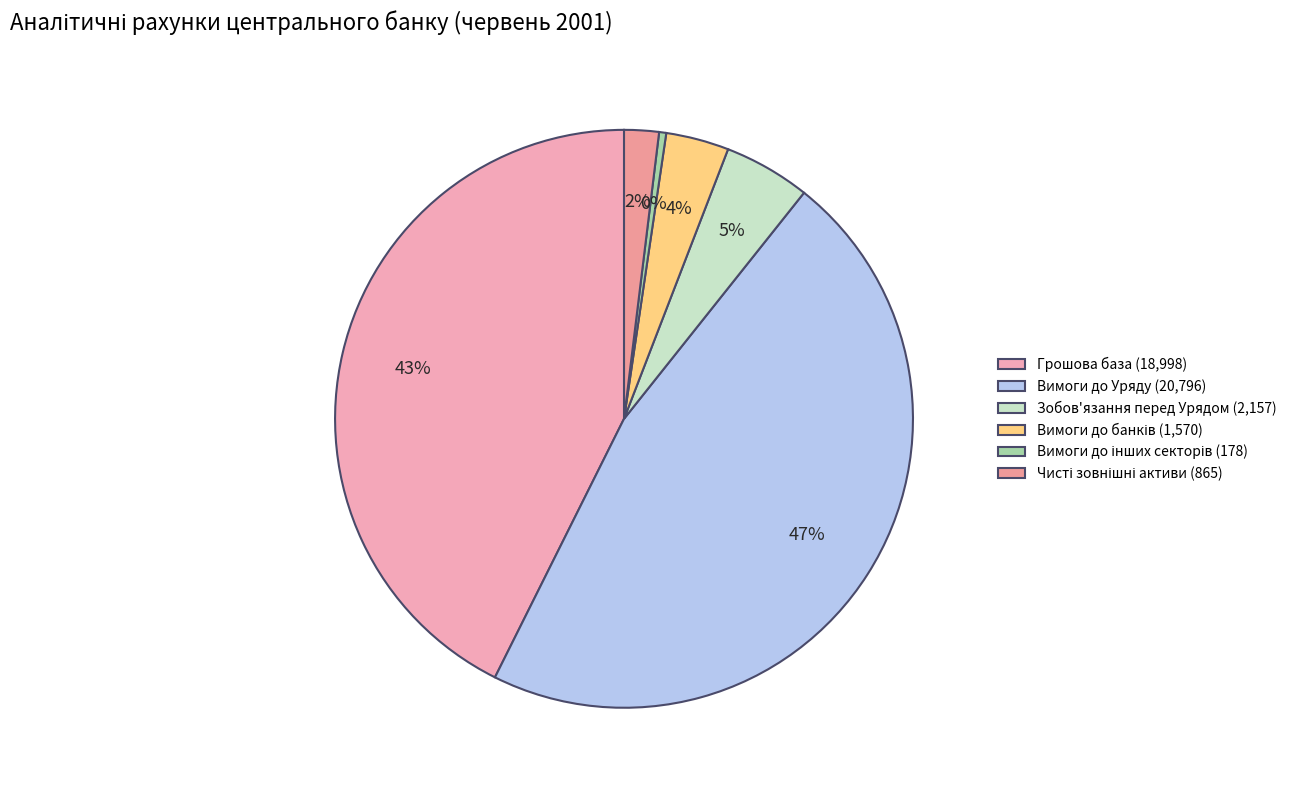

How many slices are in this pie chart?

6